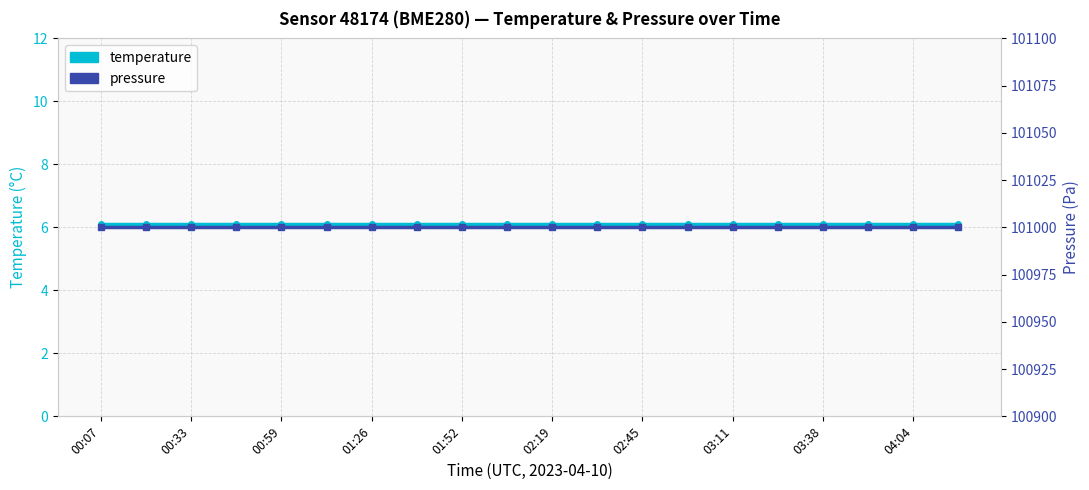

At which label does pressure reach its peak?

00:07